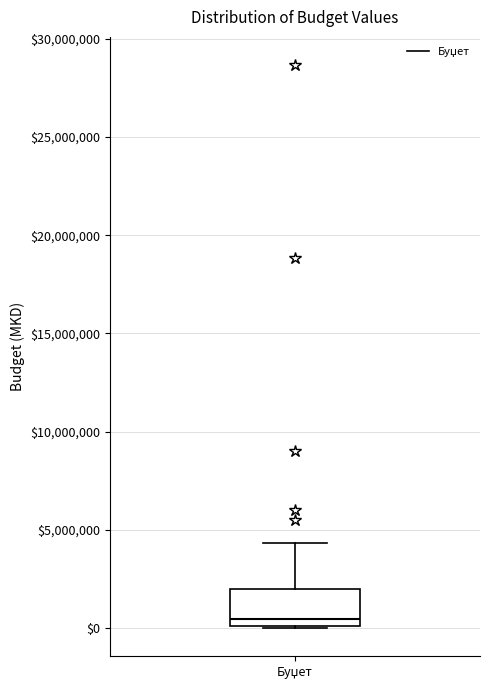

Read this box plot against the y-axis: the position of the median line, the range covered by the box, and the ends of both whiskers. The values are not printed on the chart, so give them approximately, as read against the axis.

median 500000, box 0 to 2000000, whiskers 0 to 4500000